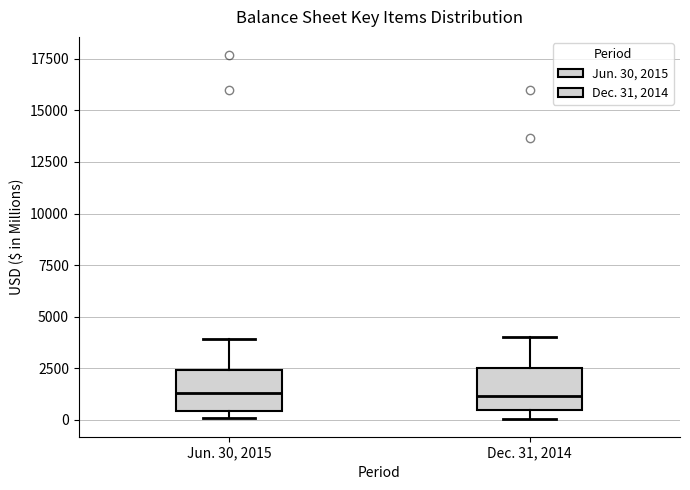

Reading left to right, read every box against the y-axis: the position of its median line, the range the box covers, and the ends of its whiskers. The values are not printed on the chart, so give them approximately, as read against the axis.

Jun. 30, 2015: median 1500, box 500 to 2500, whiskers 0 to 4000
Dec. 31, 2014: median 1000, box 500 to 2500, whiskers 0 to 4000